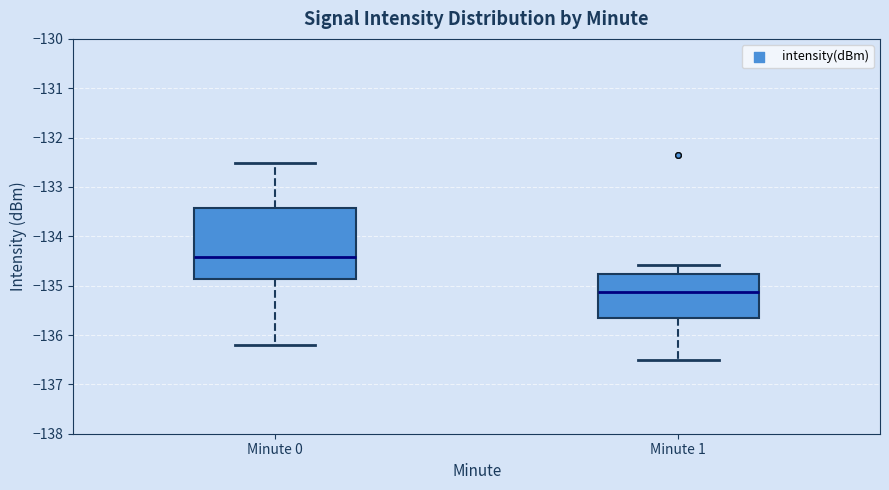

Comparing the boxes themselves (not the whiskers), which one is the tallest?

Minute 0